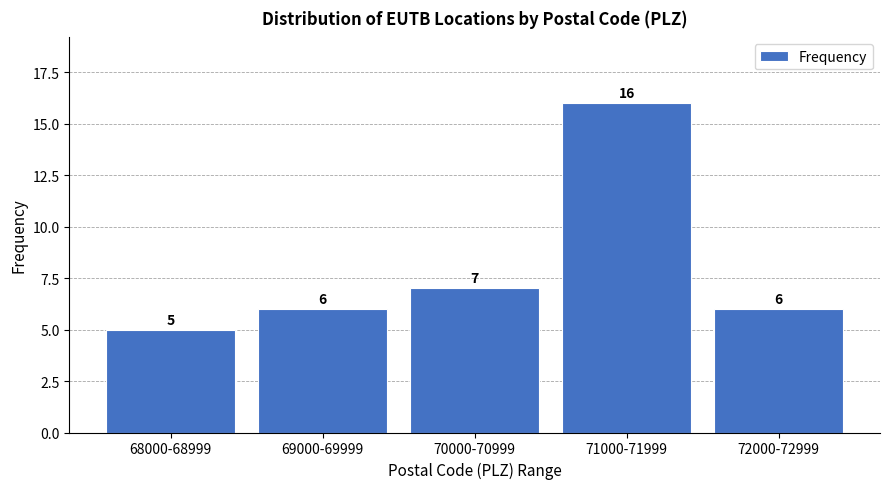

Reading right to left, list all the values displayed in this chart.

6	16	7	6	5